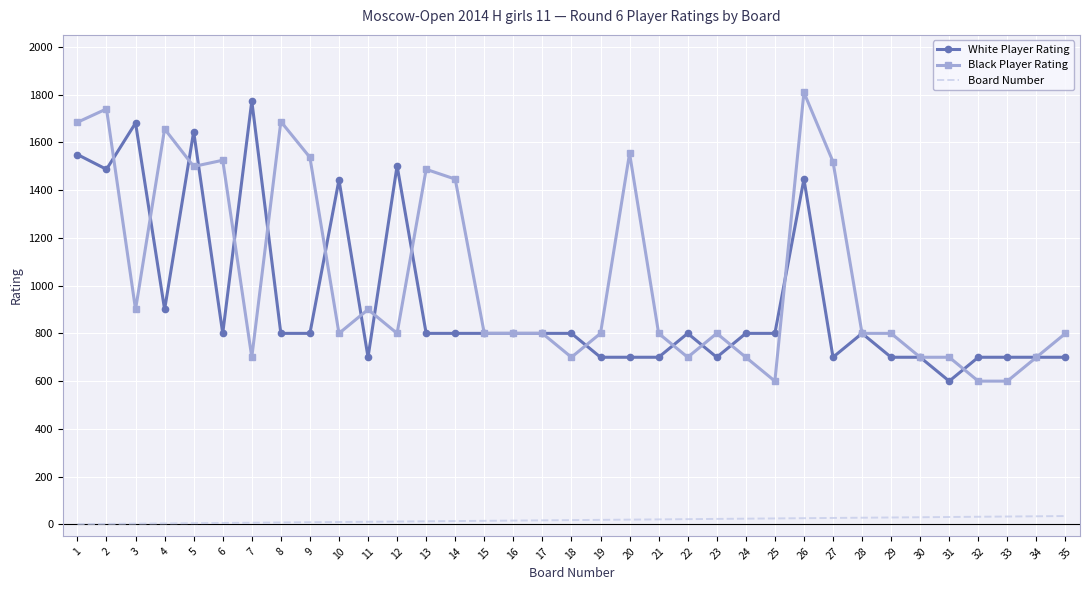

Where is the first local maximum for Black Player Rating?

2